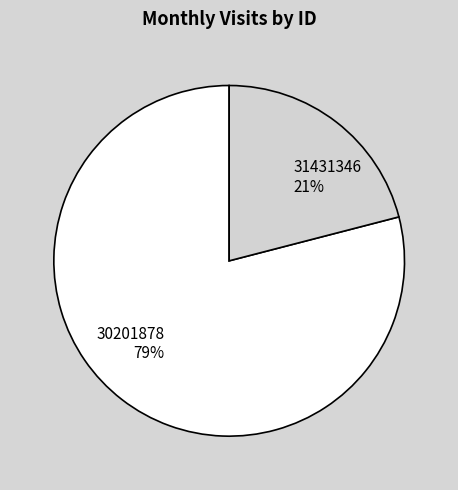

To the nearest percent, what is the difference between the 30201878 and 31431346 slice percentages?

58%